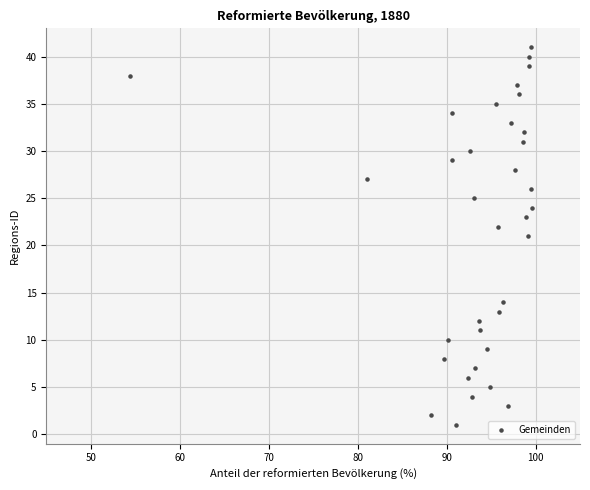

What is the range of Y values (max minus min)?

40